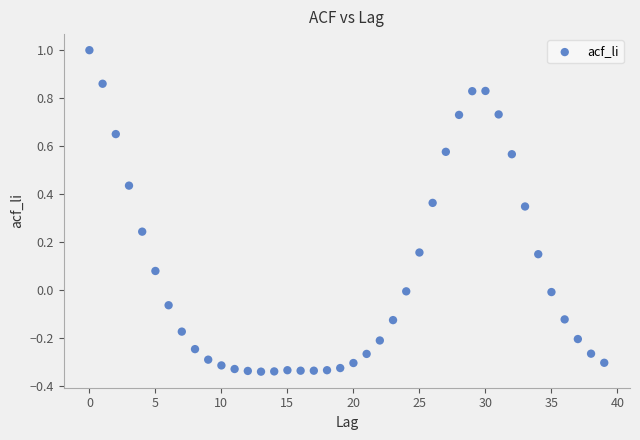

What is the range of Y values (max minus min)?

1.3